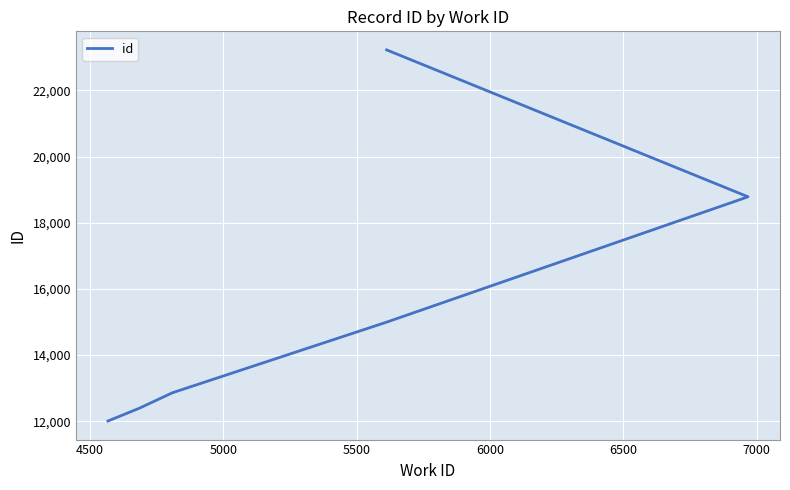

What is the minimum value shown in the chart?

12009